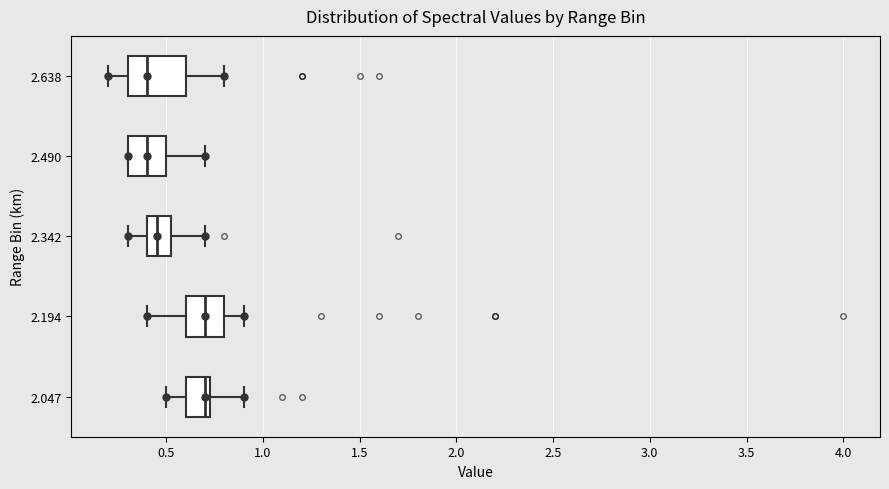

Reading bottom to top, read every box against the x-axis: the position of its median line, the range the box covers, and the ends of its whiskers. The values are not printed on the chart, so give them approximately, as read against the axis.

2.047: median 0.70, box 0.60 to 0.75, whiskers 0.50 to 0.90
2.194: median 0.70, box 0.60 to 0.80, whiskers 0.40 to 0.90
2.342: median 0.45, box 0.40 to 0.55, whiskers 0.30 to 0.70
2.490: median 0.40, box 0.30 to 0.50, whiskers 0.30 to 0.70
2.638: median 0.40, box 0.30 to 0.60, whiskers 0.20 to 0.80